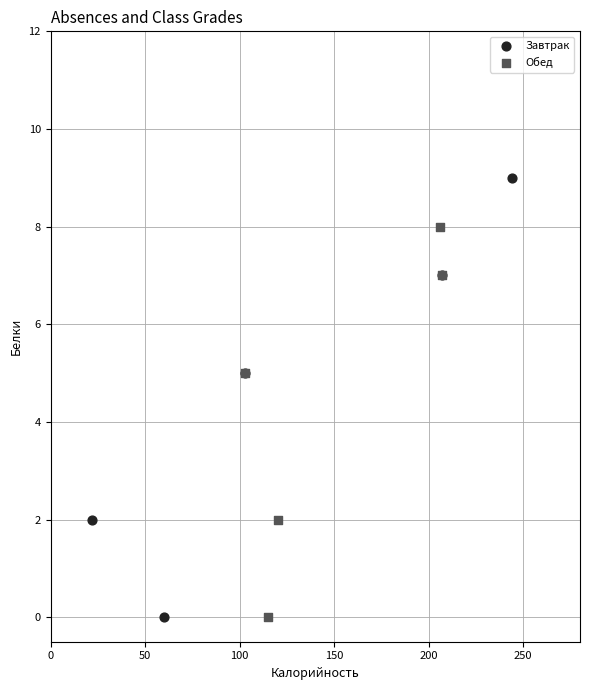

Which series has the widest spread of Y values?

Завтрак